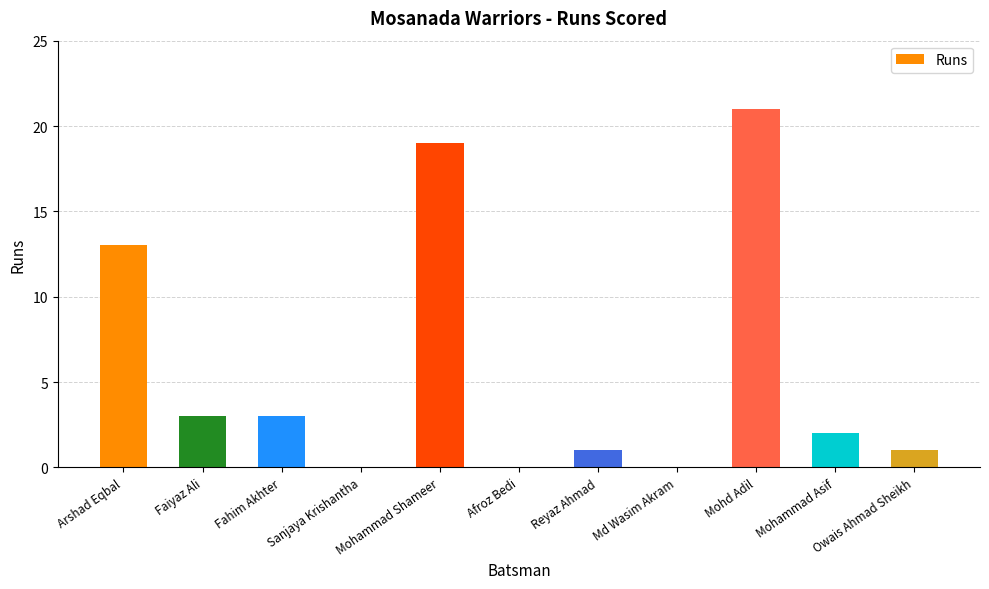

How many categories are shown in the chart?

11